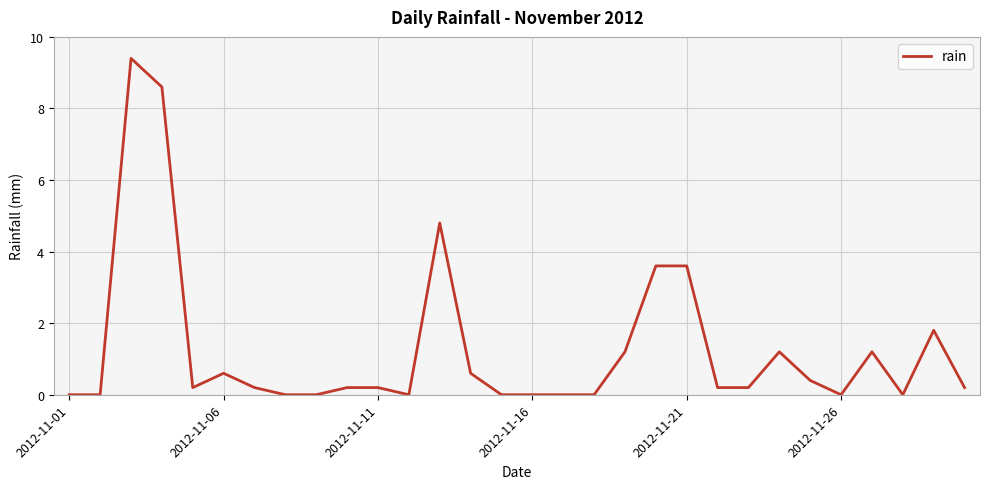

What is the difference between the maximum and minimum values?

9.4